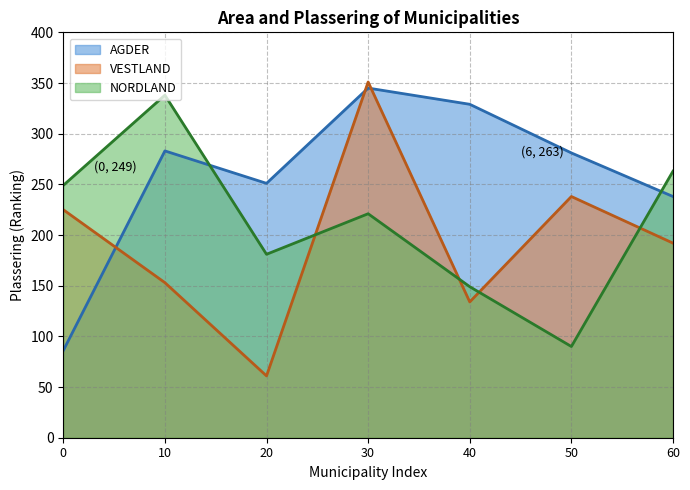

Which label corresponds to the largest value in the chart?

30